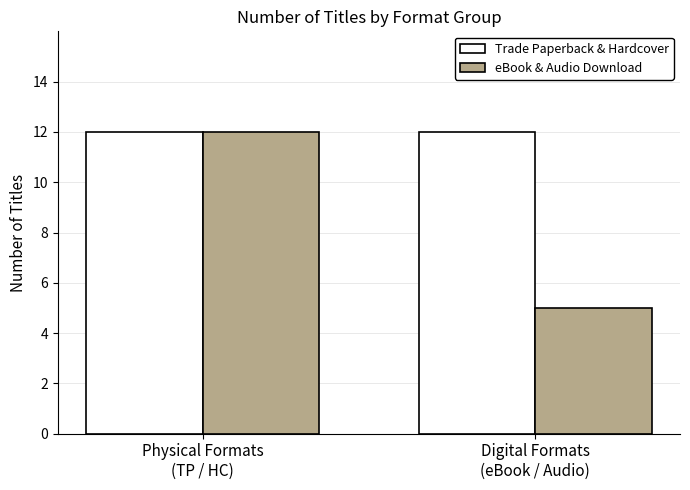

What are all the series names shown in the legend?

Trade Paperback & Hardcover, eBook & Audio Download